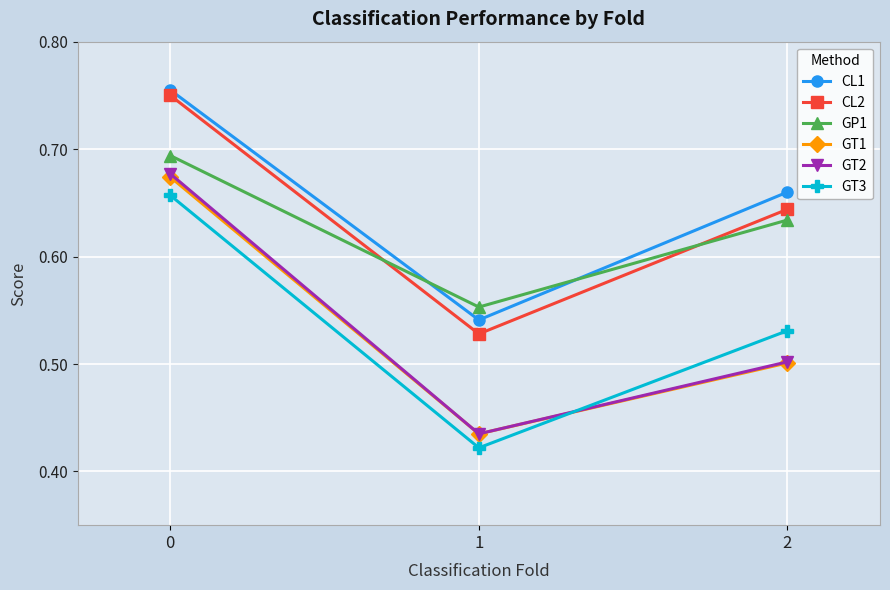

Is the value of GP1 at 2 greater than the value of GT3 at 1?

Yes